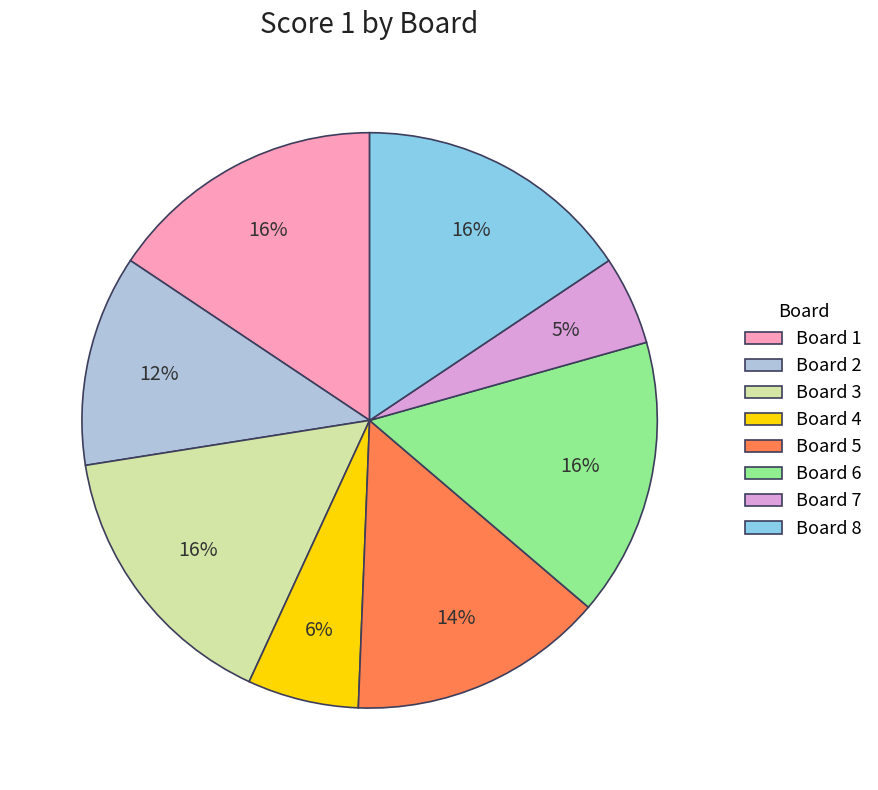

Which category has the smallest portion of the pie?

Board 7